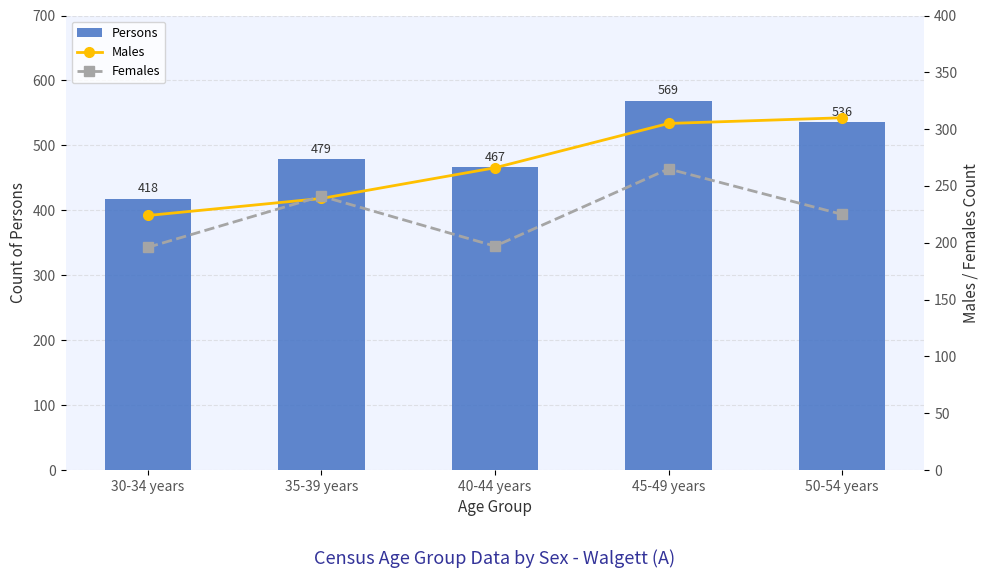

What is the approximate value of Females at 30-34 years, to the nearest 5?

195